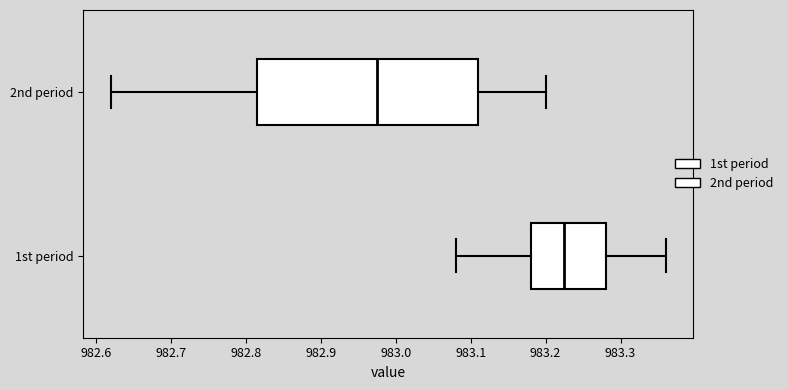

Where does the left whisker of the box for 1st period end on the x-axis? The values are not printed on the chart, so give them approximately, as read against the axis.

983.08